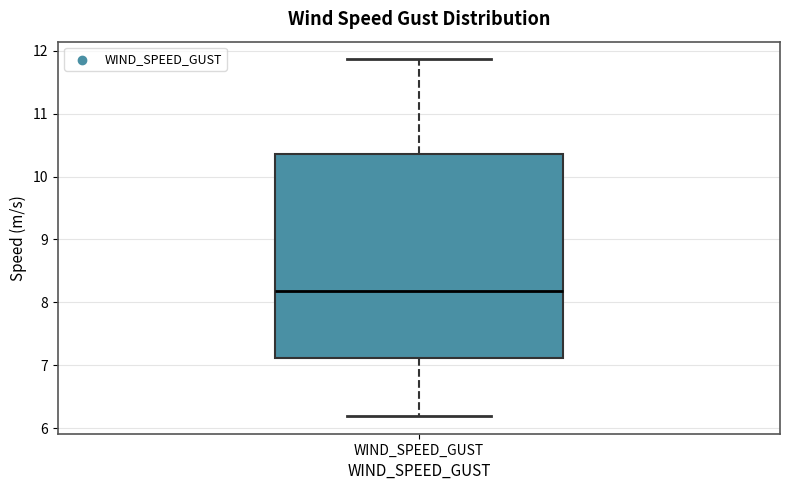

Read this box plot against the y-axis: the position of the median line, the range covered by the box, and the ends of both whiskers. The values are not printed on the chart, so give them approximately, as read against the axis.

median 8.2, box 7.1 to 10.4, whiskers 6.2 to 11.9